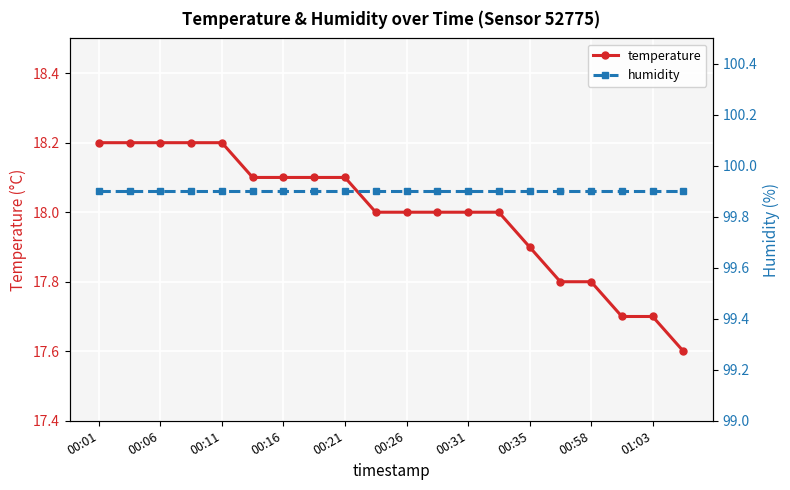

What is the average value of the humidity series?

99.9